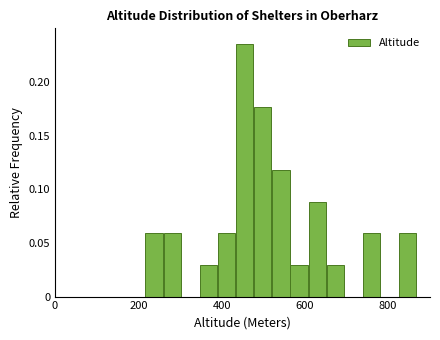

Around what value on the x-axis is the tallest bar? Give the approximate position of its centre, as read against the axis.

460